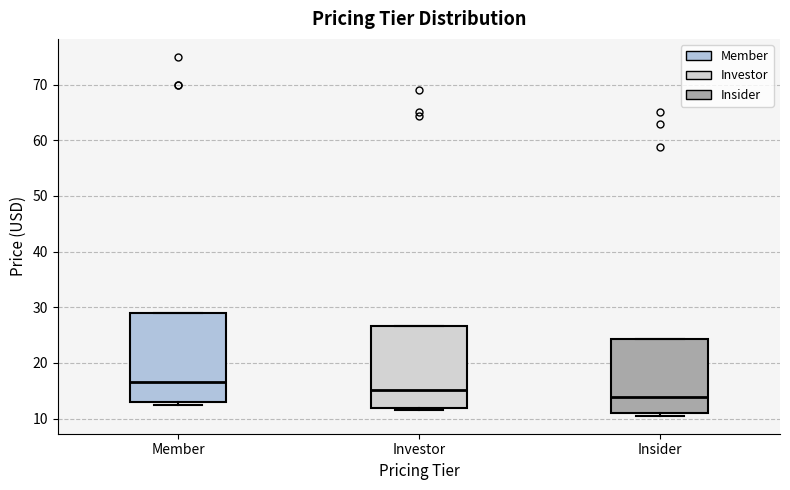

Which box is the tallest, from its lower edge to its upper edge?

Member